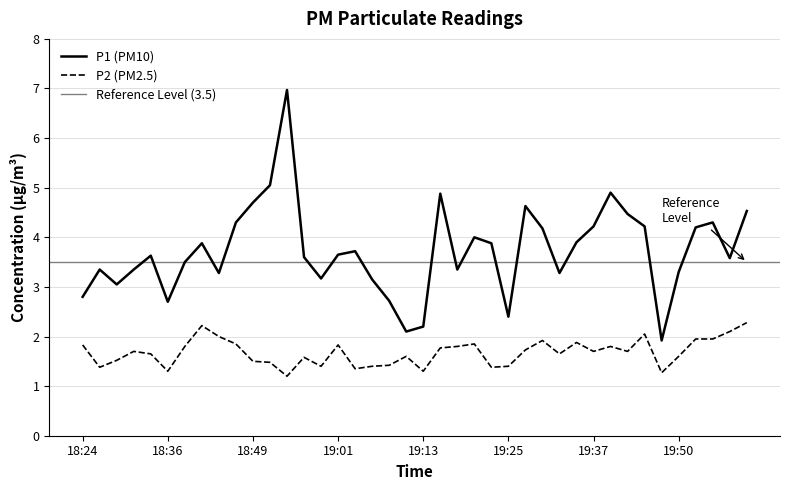

What is the sum of the P1 values at 19:23 and 18:32?

7.2